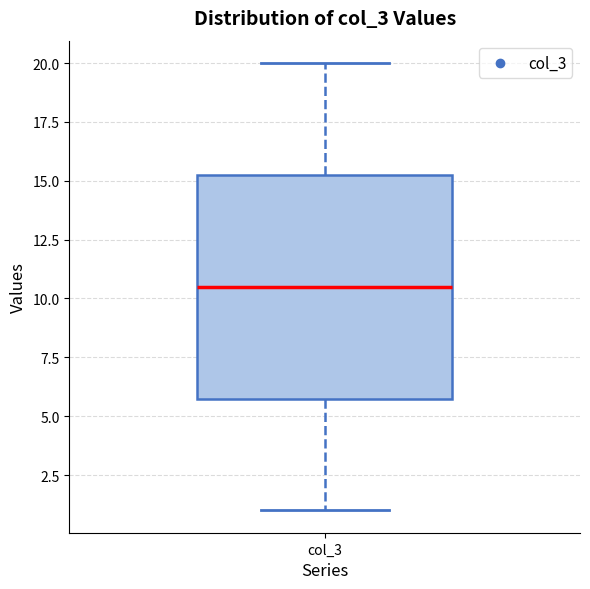

Where does the upper whisker of the box for col_3 end on the y-axis? The values are not printed on the chart, so give them approximately, as read against the axis.

20.0